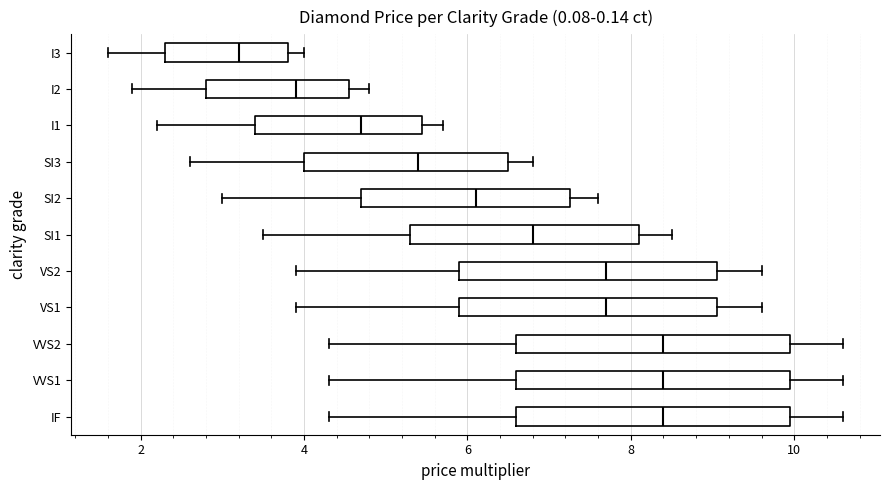

Where is the right edge of the box for I2 on the x-axis? The values are not printed on the chart, so give them approximately, as read against the axis.

4.6